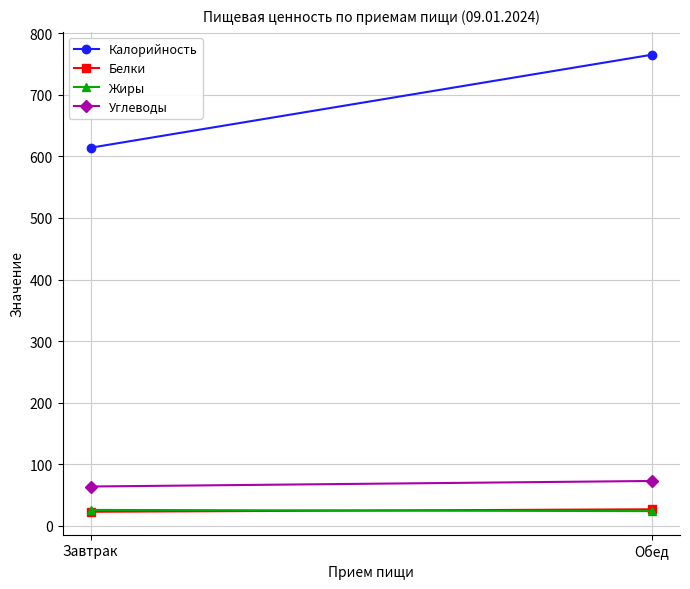

Is it true that Углеводы equals 43 at Обед?

False